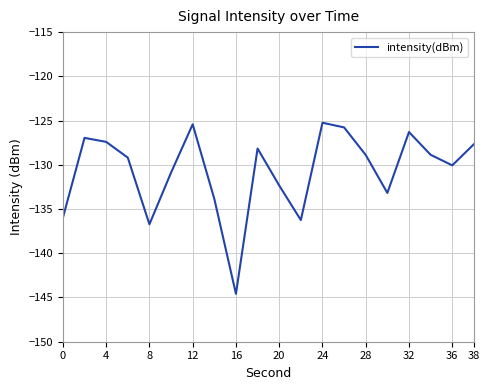

What is the minimum value shown in the chart?

-144.6